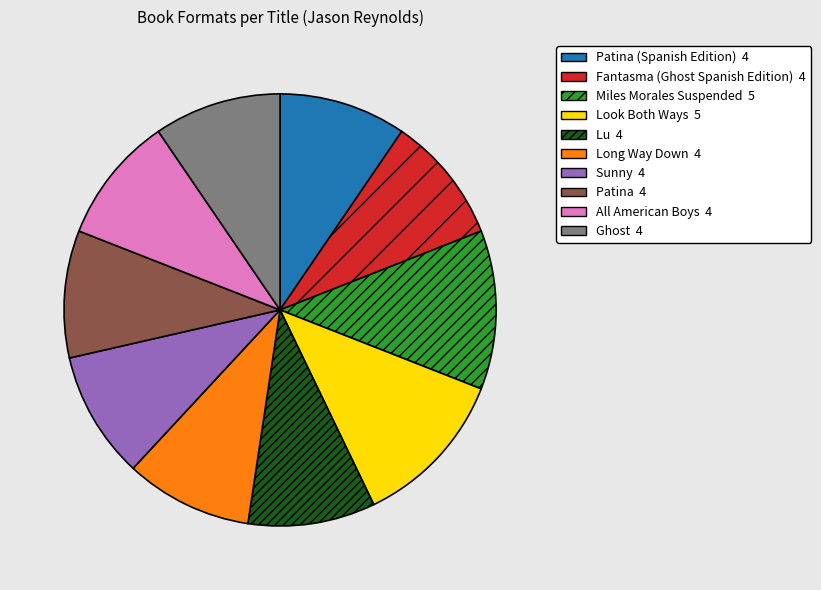

Is there a majority slice in this chart?

No